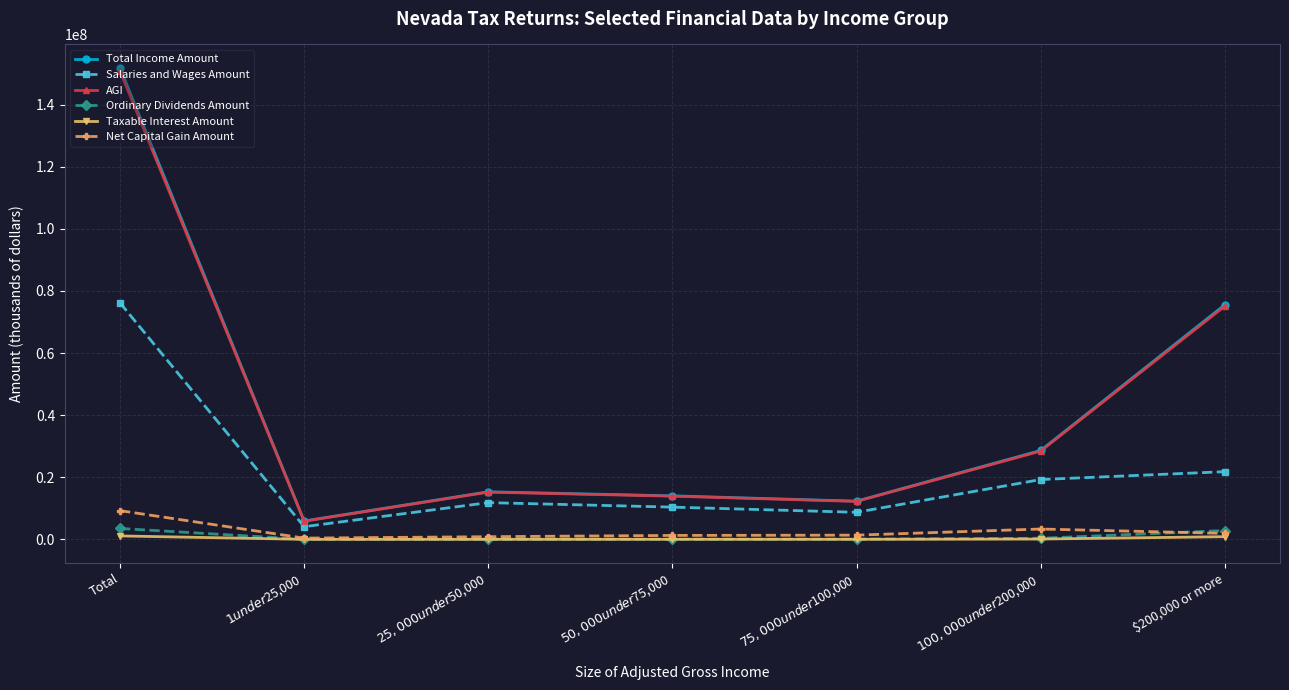

What value does the Net Capital Gain Amount series have at $75,000 under $100,000, to the nearest 100?

1377000